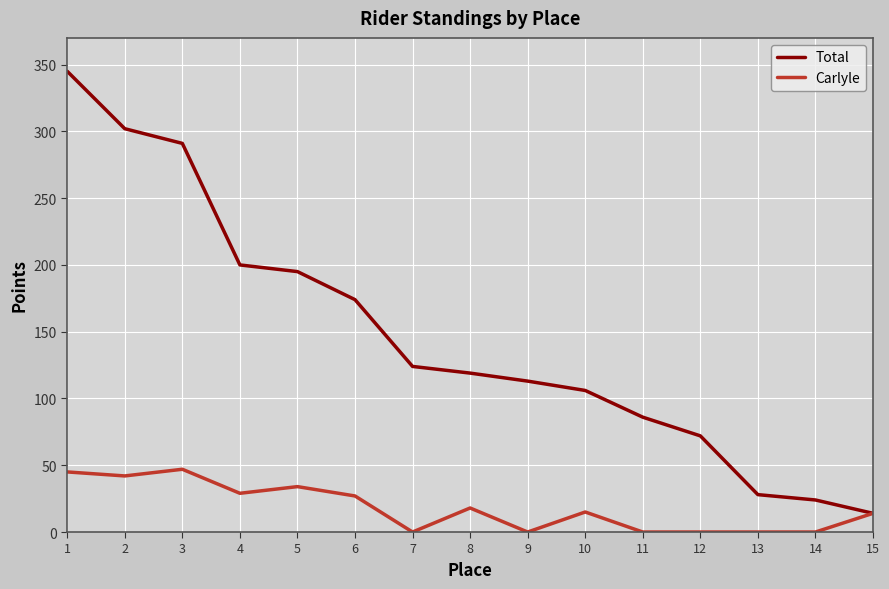

Which series has the widest spread of values?

Total